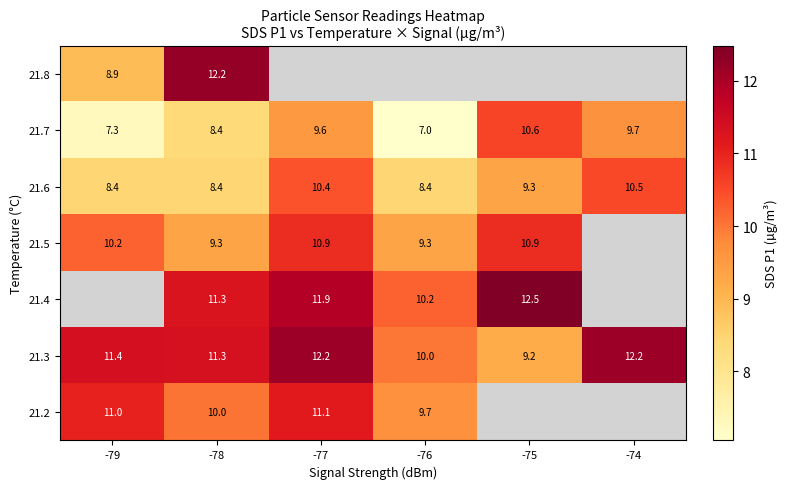

At how many categories does at least one series exceed 8?

6